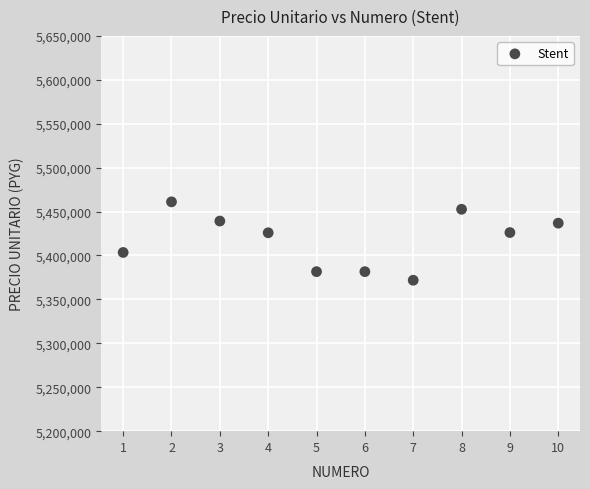

What is the range of X values (max minus min)?

9.0